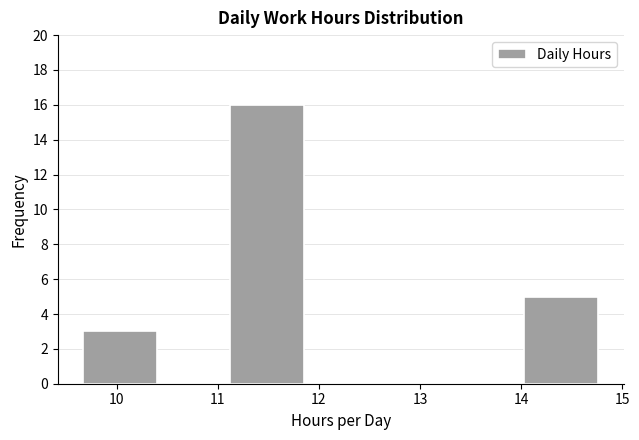

Over which range of the x-axis is the bar tallest?

11.1 to 11.9